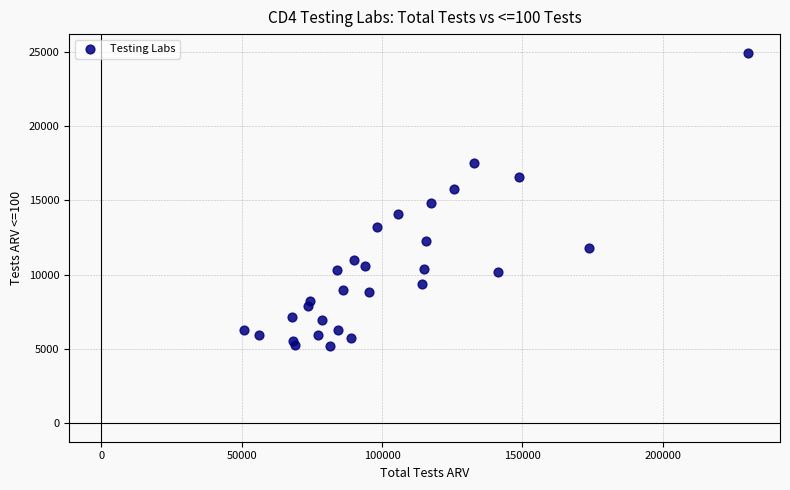

What Y value in the scatter plot is closest to 15072?

14793